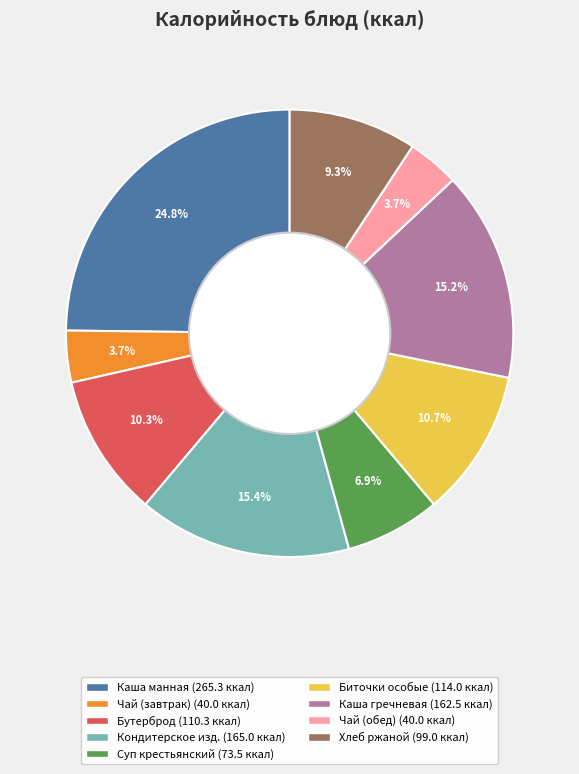

Is there any slice that represents more than half of the pie?

No